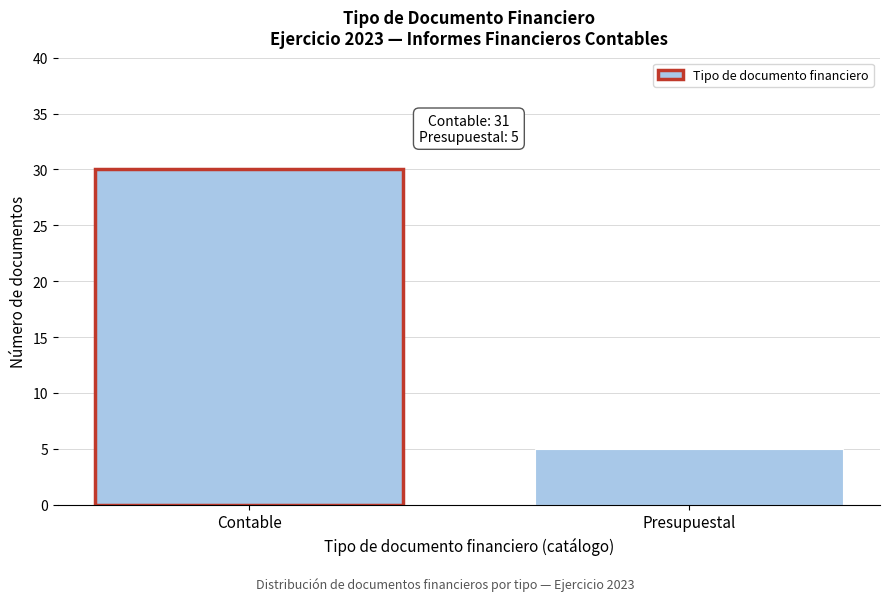

Reading right to left, list all the values displayed in this chart.

5	30